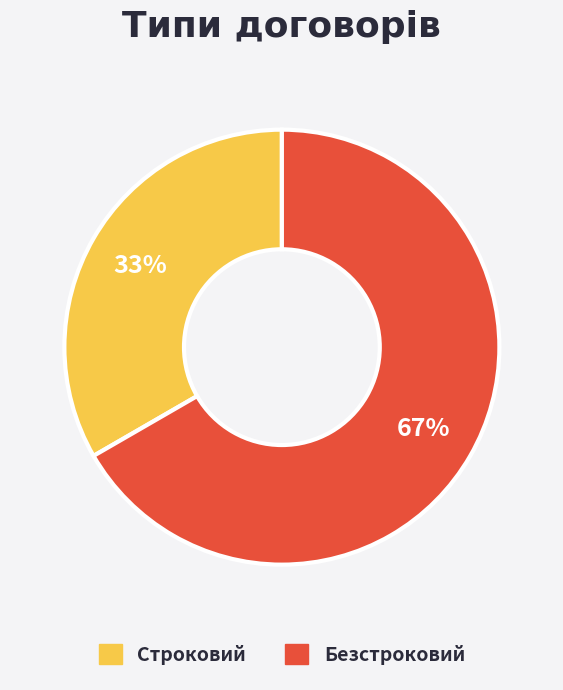

Is the sum of Безстроковий and Строковий greater than half?

Yes